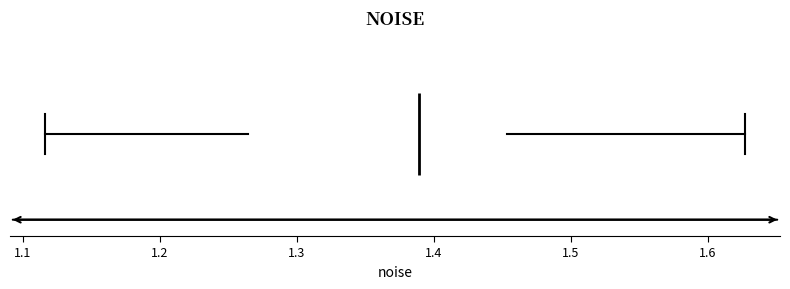

Where does the right whisker of the box end on the x-axis? The values are not printed on the chart, so give them approximately, as read against the axis.

1.63